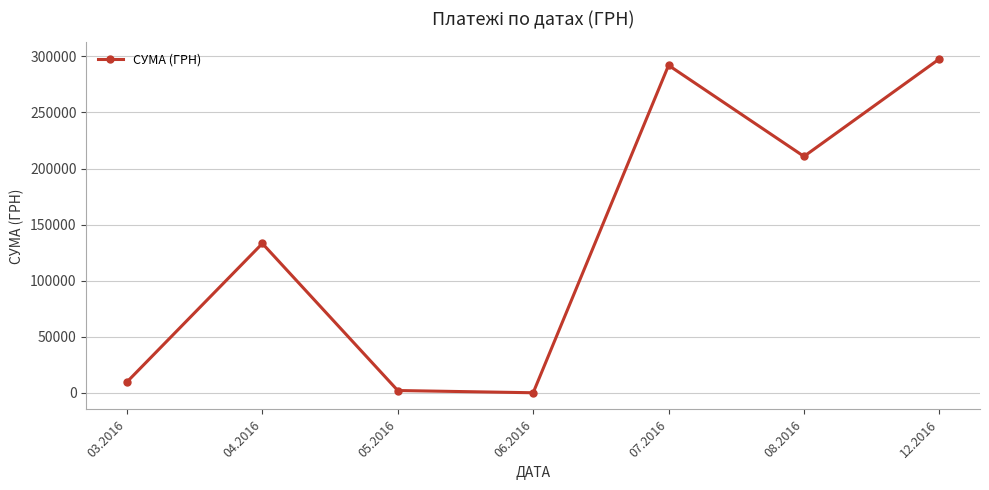

Reading right to left, what are all the values shown in this chart?

12.2016=297743.9	08.2016=210845.1	07.2016=292040.7	06.2016=180.0	05.2016=2168.8	04.2016=133240.0	03.2016=9810.9